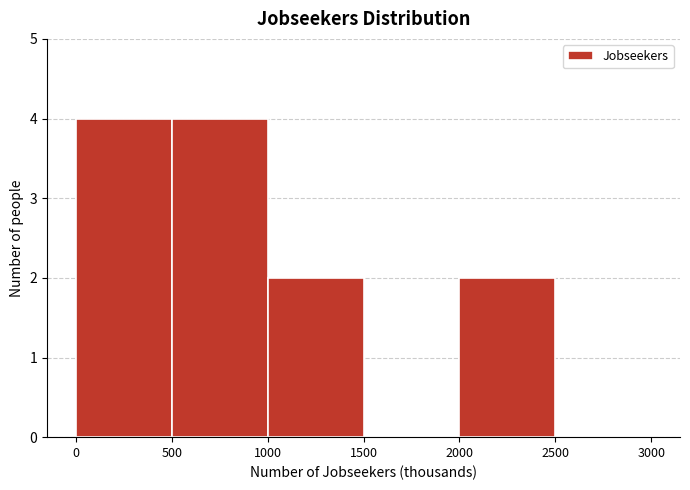

Reading left to right, transcribe this chart: for each bar, give the range it covers on the x-axis and its height. The values are not printed on the chart, so give them approximately, as read against the axis.

0 to 500: 4
500 to 1000: 4
1000 to 1500: 2
1500 to 2000: 0
2000 to 2500: 2
2500 to 3000: 0